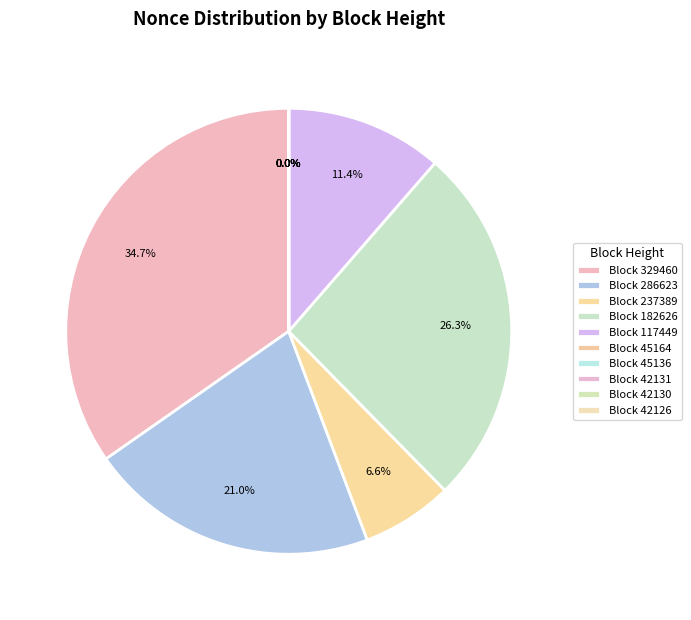

What is the smallest slice in the pie chart?

42131